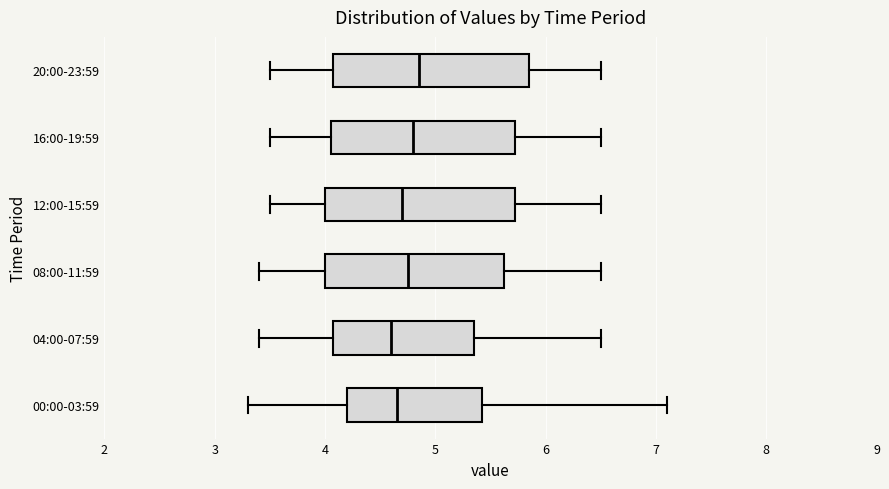

Where does the median line of the box for 16:00-19:59 sit on the x-axis? The values are not printed on the chart, so give them approximately, as read against the axis.

4.8